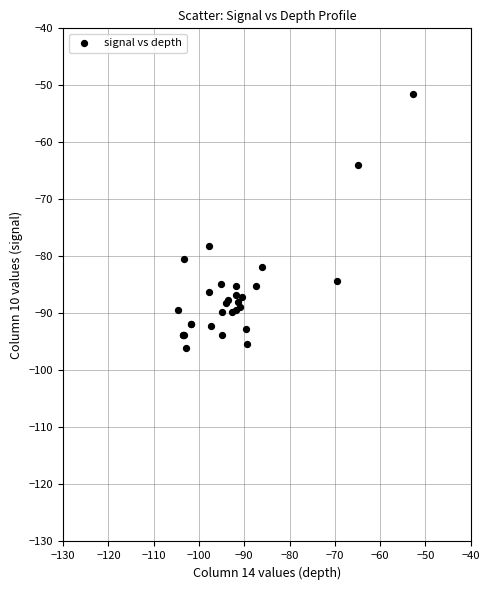

What Y value in the scatter plot is closest to -73?

-78.2